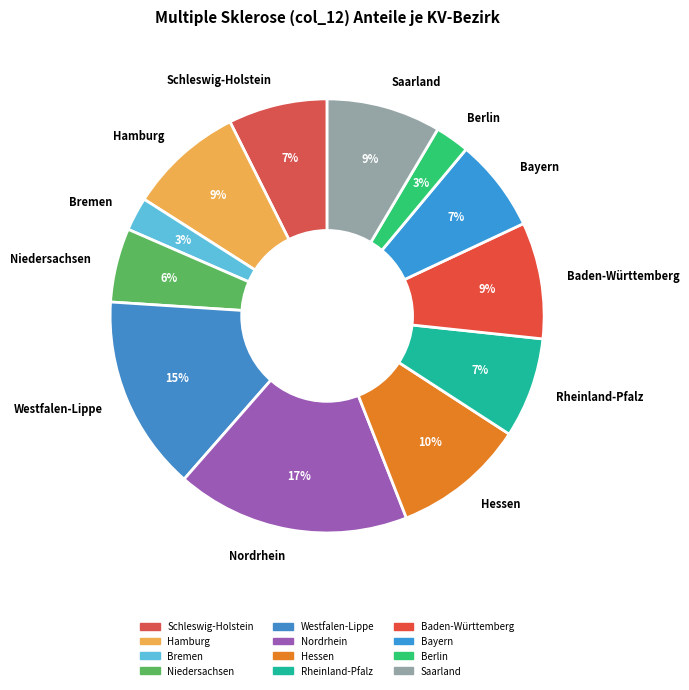

Count the number of slices in the pie.

12